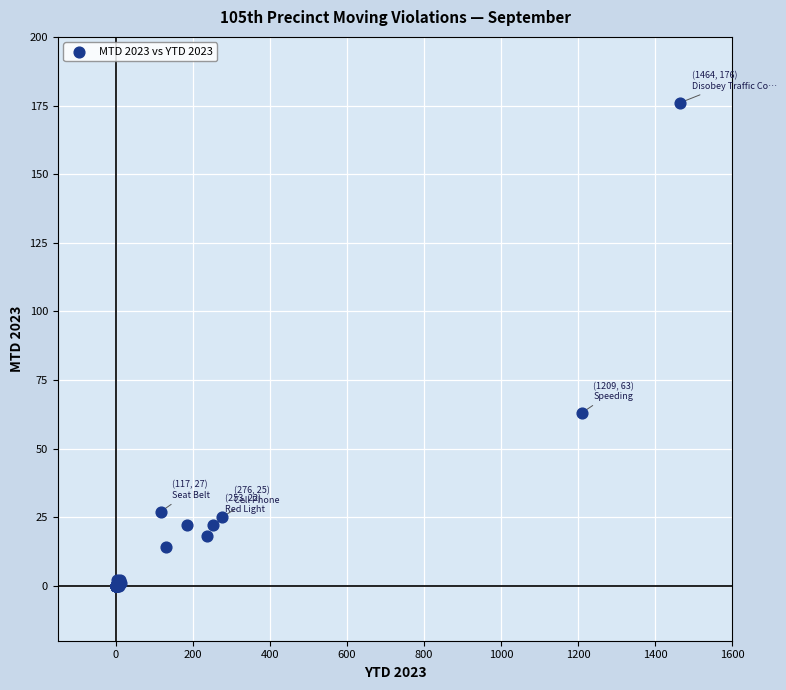

What Y value in the scatter plot is closest to 88?

63